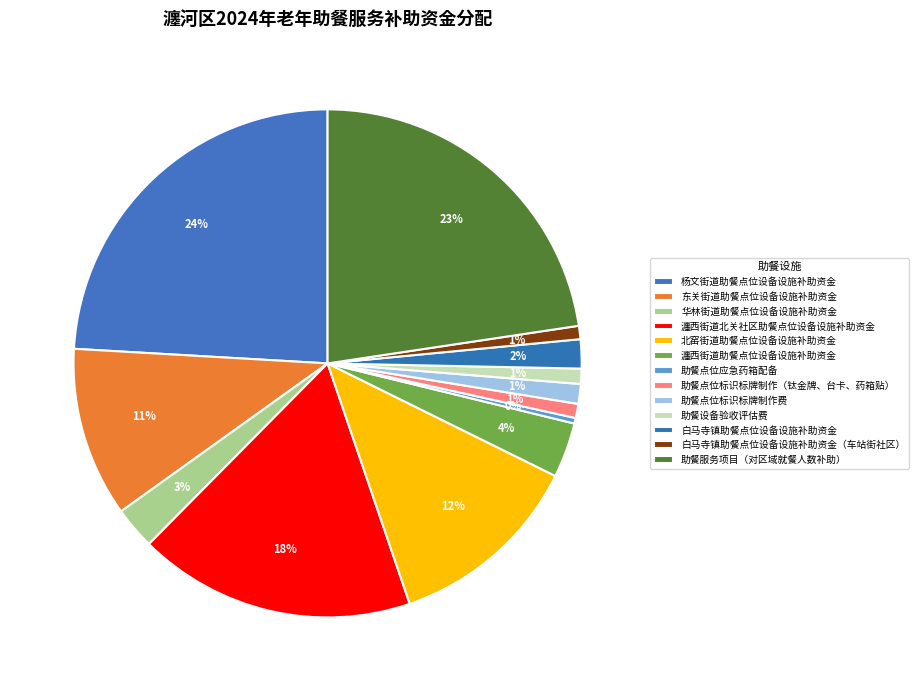

To the nearest percent, what is the average slice percentage?

8%